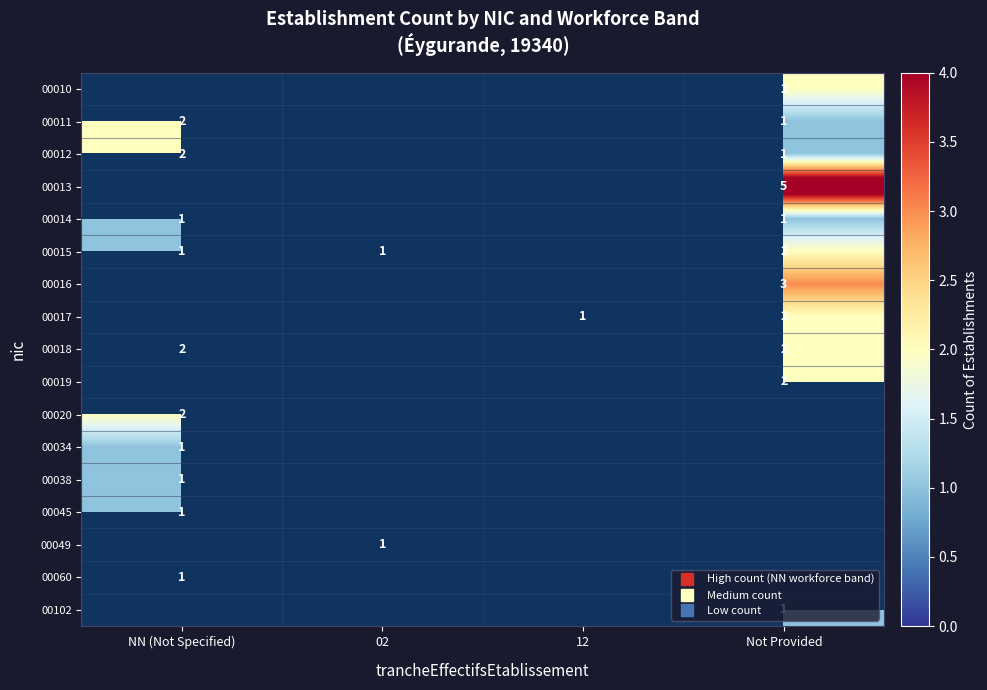

At which label does 00017 first exceed 1?

Not Provided